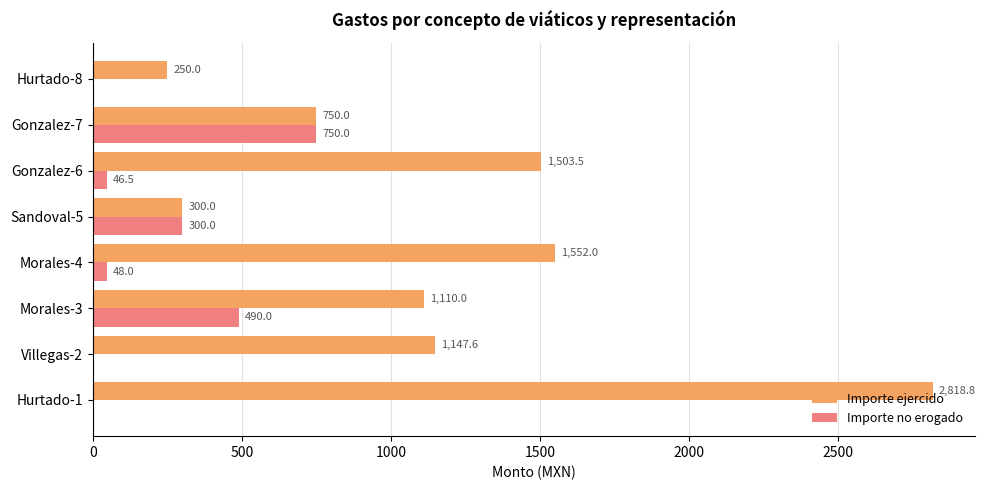

What is the sum of all Importe no erogado values?

1634.5